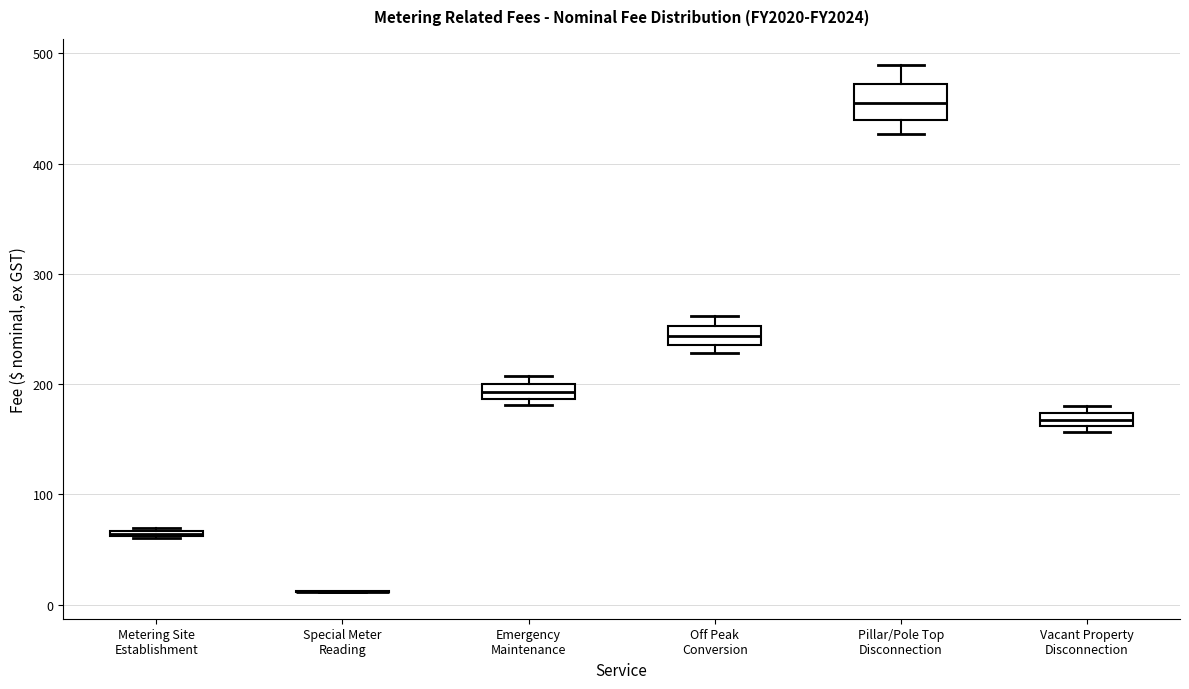

Comparing the boxes themselves (not the whiskers), which one is the tallest?

Pillar/Pole Top Disconnection